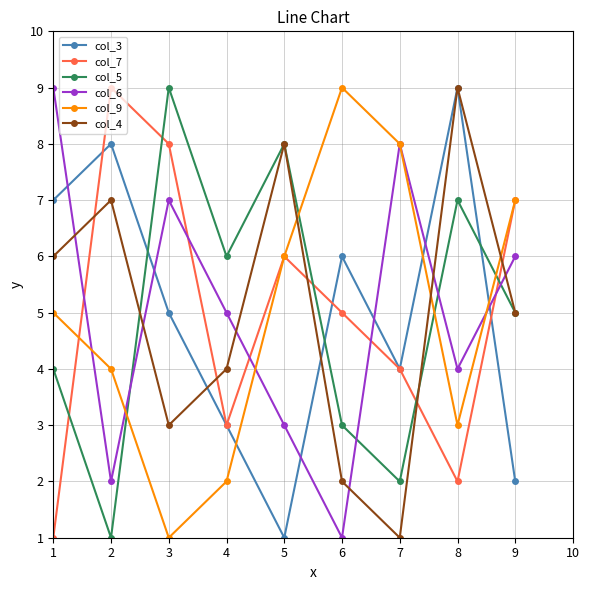

Is this an area chart (filled region under the line)?

No